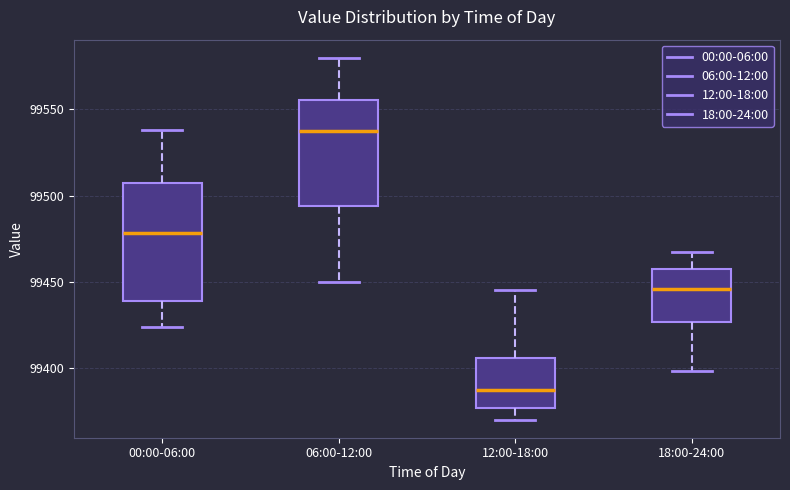

Where is the lower edge of the box for 18:00-24:00 on the y-axis? The values are not printed on the chart, so give them approximately, as read against the axis.

99425